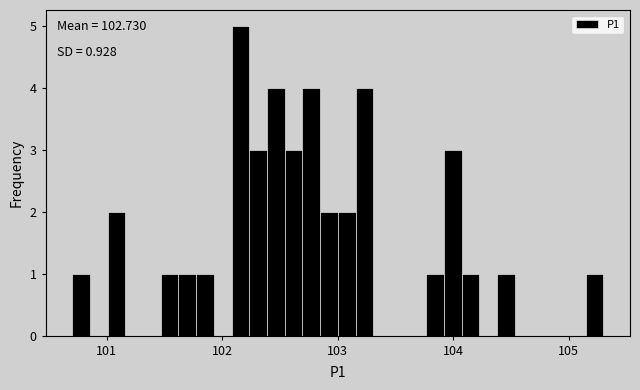

Around what value on the x-axis is the tallest bar? Give the approximate position of its centre, as read against the axis.

102.2